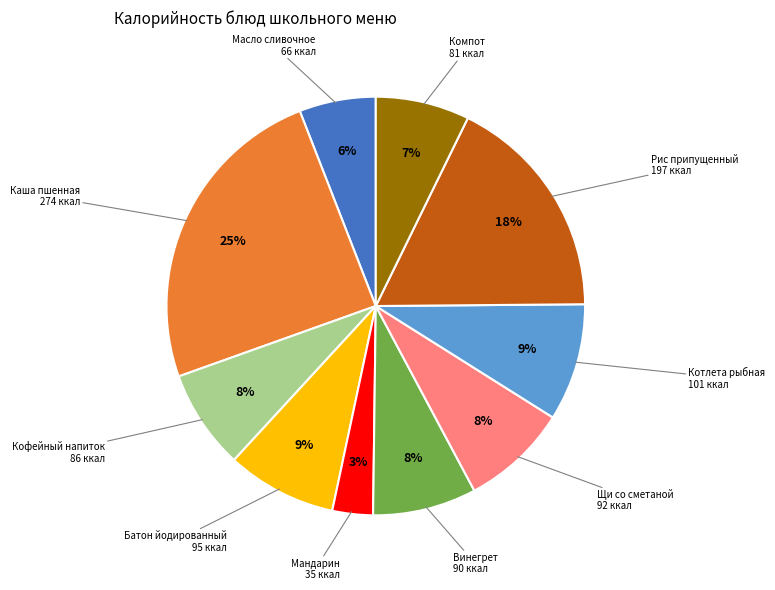

Is there any slice that represents more than half of the pie?

No